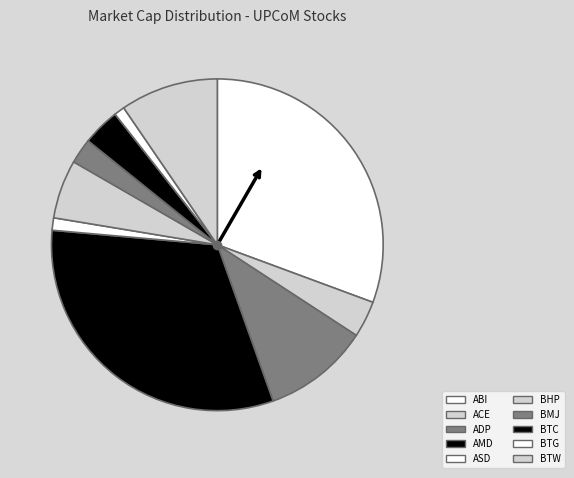

Which category has the smallest portion of the pie?

BTG